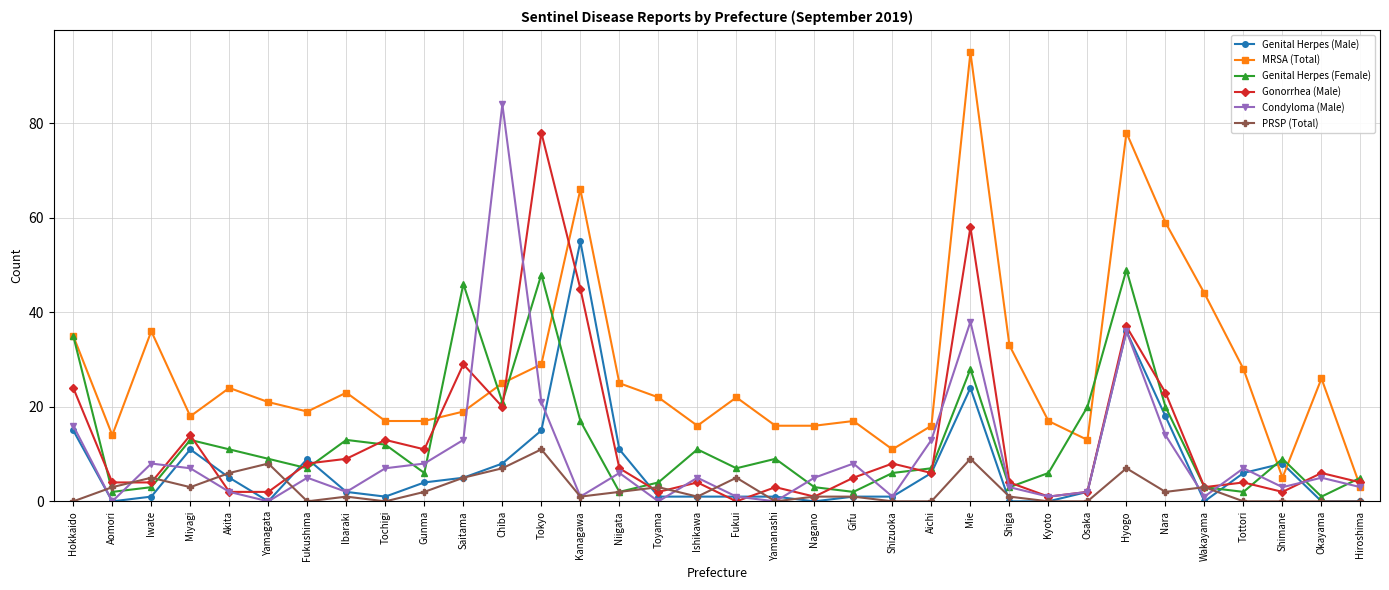

At which category does Condyloma (Male) reach its first local valley?

Aomori